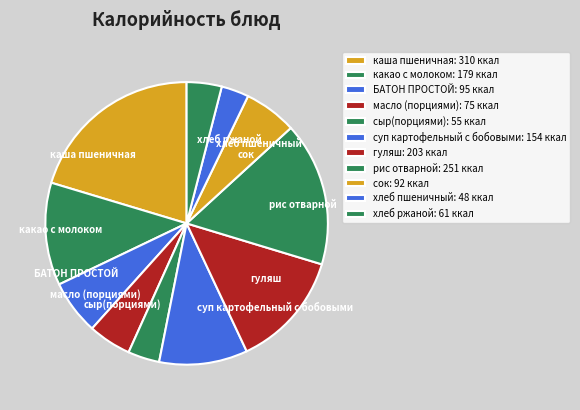

Is the sum of какао с молоком and БАТОН ПРОСТОЙ greater than half?

No